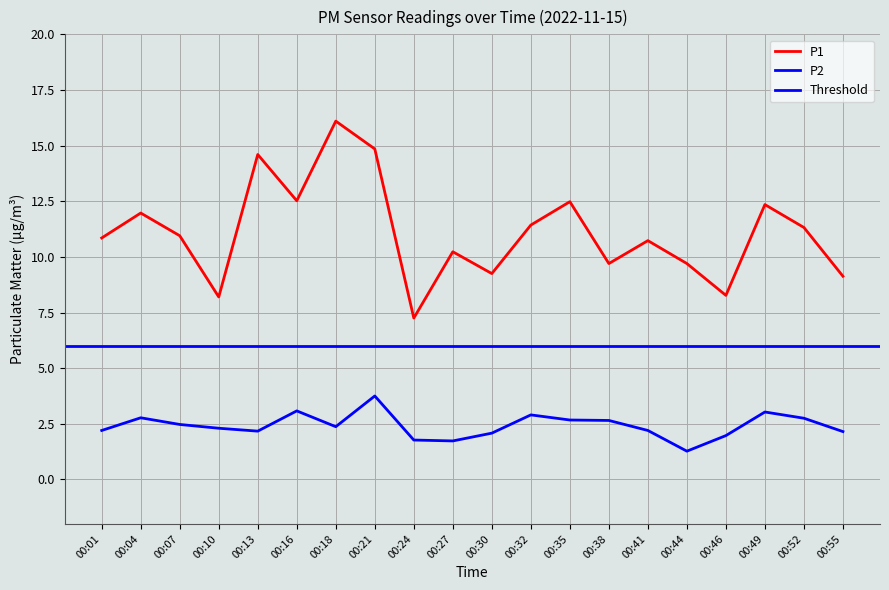

Count the number of categories in the chart.

20